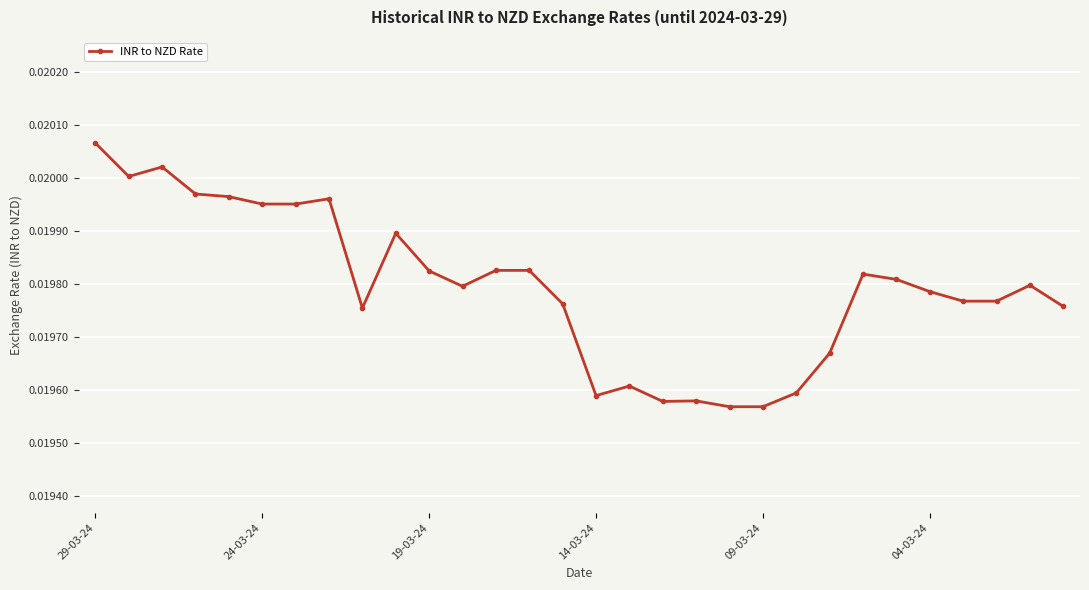

Count the values in the range 0 to 1.

30